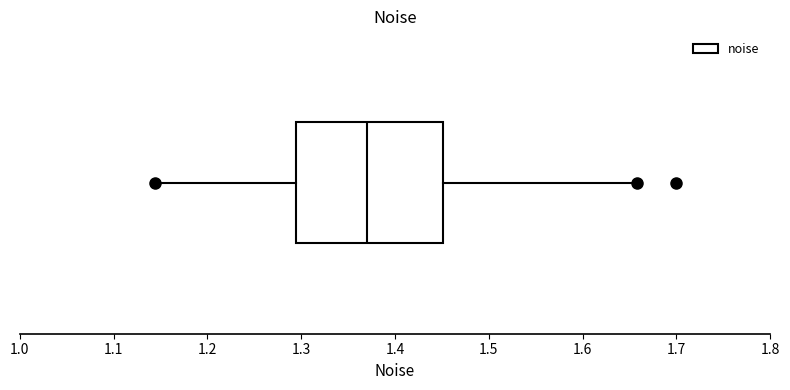

Read this box plot against the x-axis: the position of the median line, the range covered by the box, and the ends of both whiskers. The values are not printed on the chart, so give them approximately, as read against the axis.

median 1.37, box 1.29 to 1.45, whiskers 1.14 to 1.66